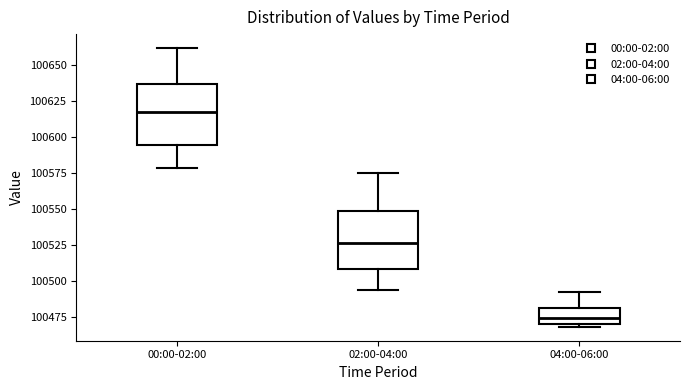

Where does the upper whisker of the box for 04:00-06:00 end on the y-axis? The values are not printed on the chart, so give them approximately, as read against the axis.

100490